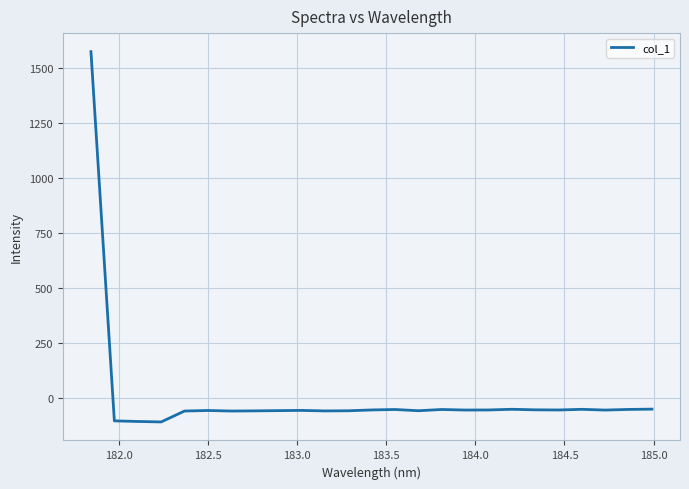

What is the difference between the maximum and minimum values?

1681.8